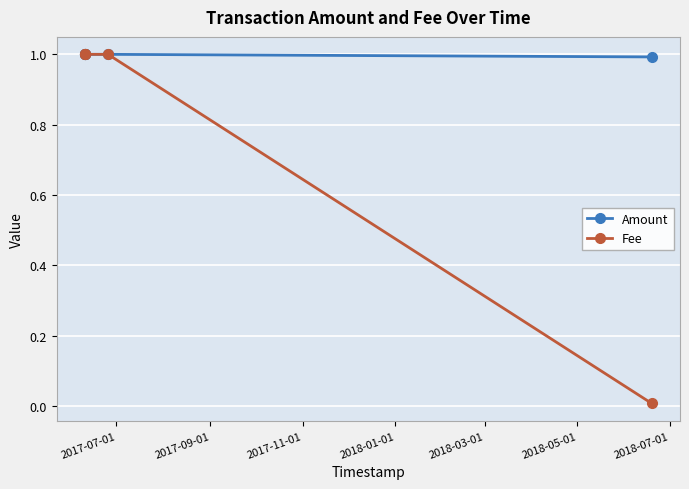

What is the maximum value shown in the chart?

1.0